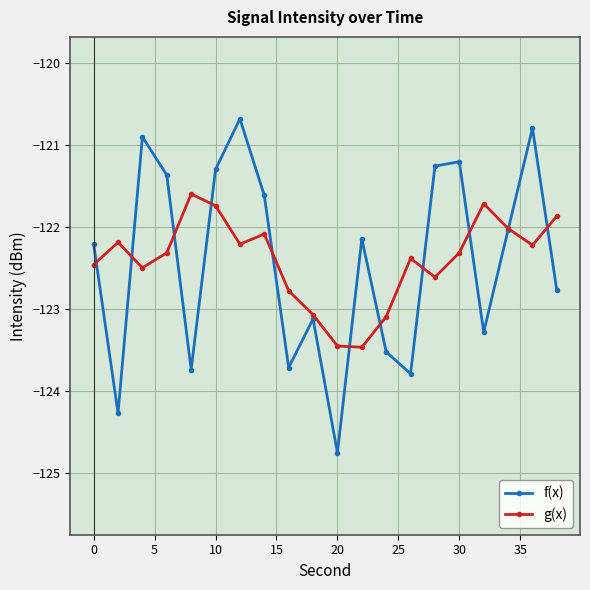

Which series has the widest spread of values?

f(x)